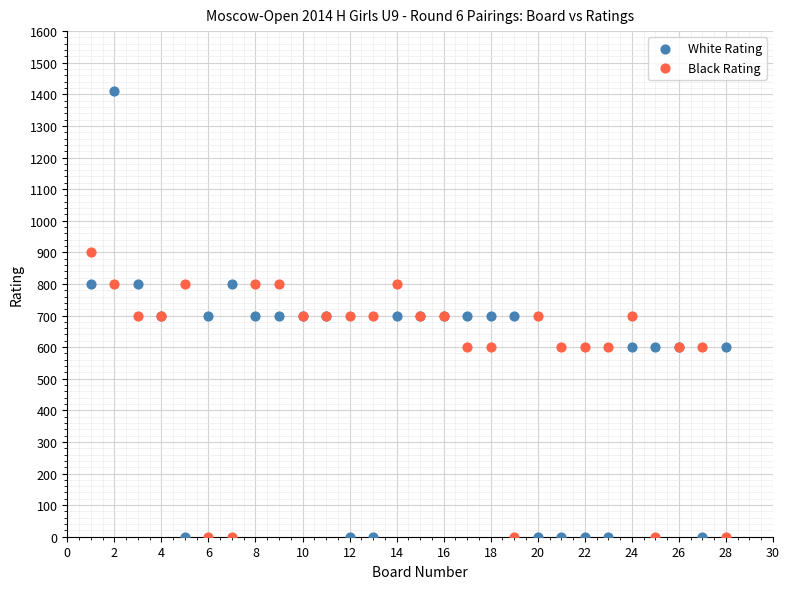

What are all the series names shown in the legend?

White Rating, Black Rating